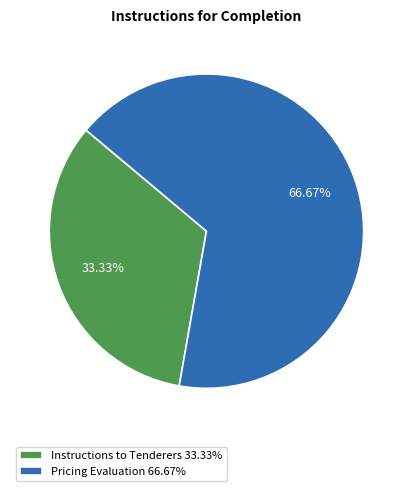

What portion of the pie excludes Pricing Evaluation?

33.3%